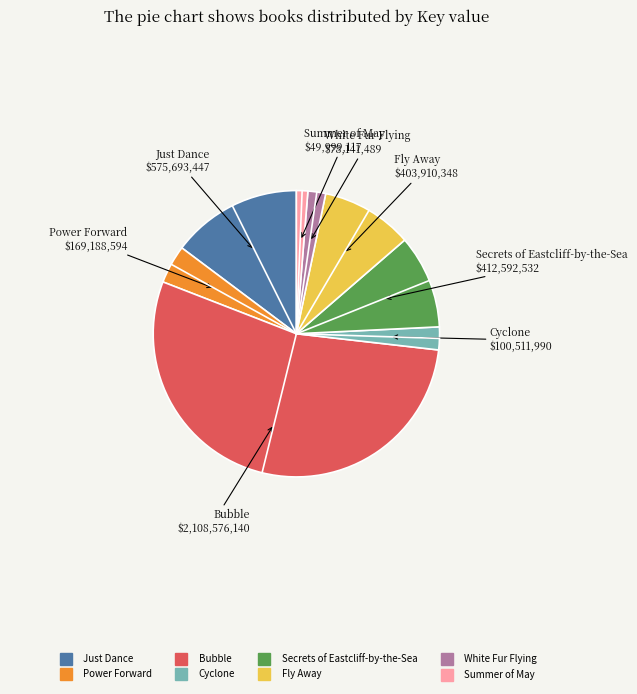

Which slice is the smallest?

Summer of May